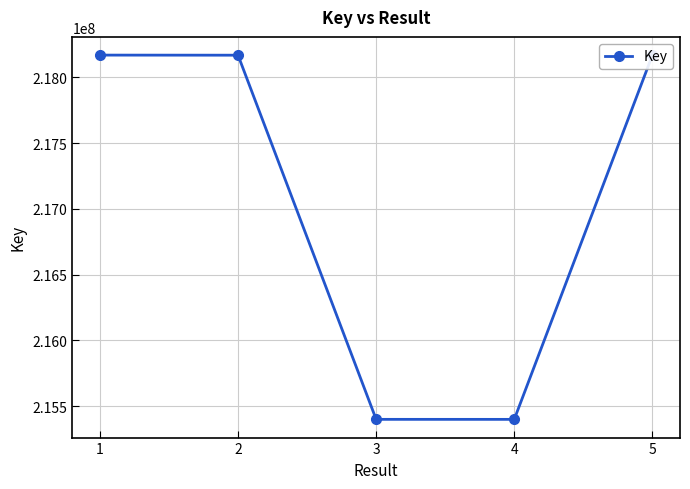

How many points are lower than both their immediate neighbors (excluding endpoints)?

1